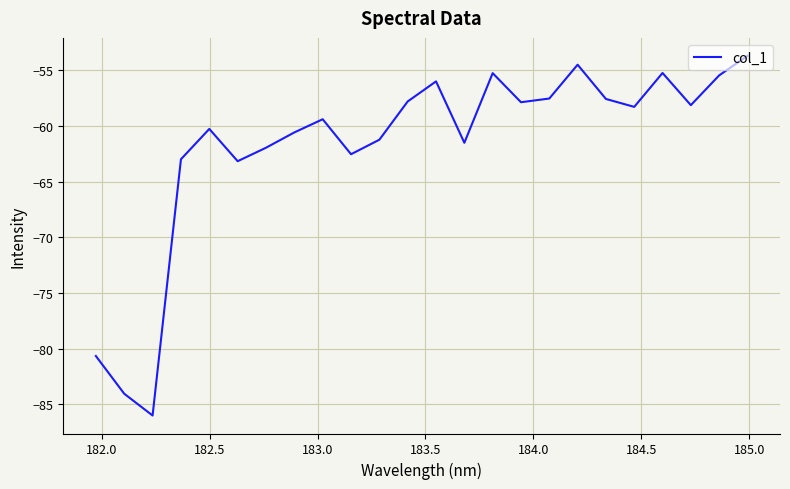

What is the difference between the maximum and minimum values?

32.3